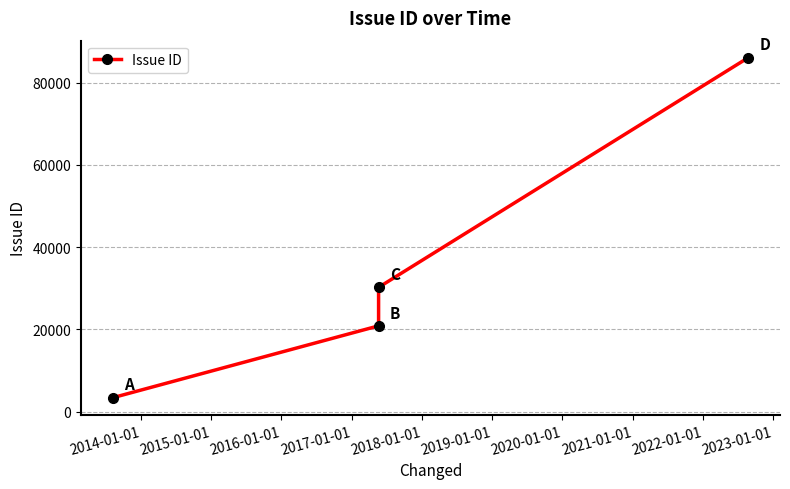

What is the sum of all values?

140516